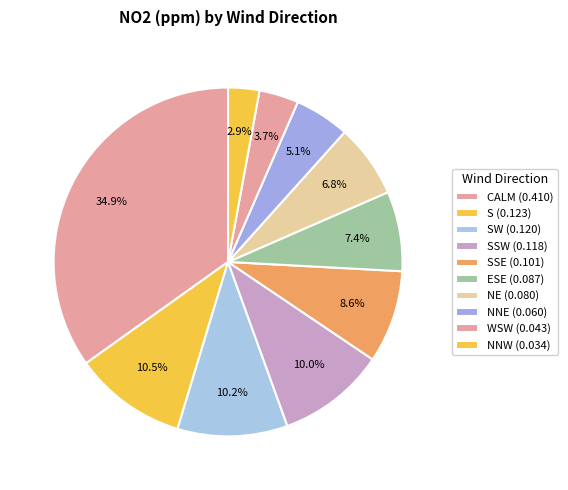

How many slices are in this pie chart?

10